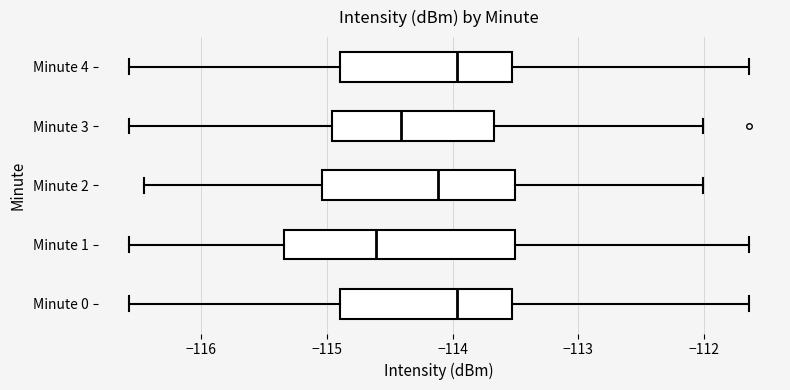

Reading bottom to top, transcribe this box plot: for each box, give where its median line is, the range the box spans, and where its two whiskers end, as read against the x-axis. The values are not printed on the chart, so give them approximately, as read against the axis.

Minute 0: median -114.0, box -114.9 to -113.5, whiskers -116.6 to -111.6
Minute 1: median -114.6, box -115.3 to -113.5, whiskers -116.6 to -111.6
Minute 2: median -114.1, box -115.0 to -113.5, whiskers -116.5 to -112.0
Minute 3: median -114.4, box -115.0 to -113.7, whiskers -116.6 to -112.0
Minute 4: median -114.0, box -114.9 to -113.5, whiskers -116.6 to -111.6